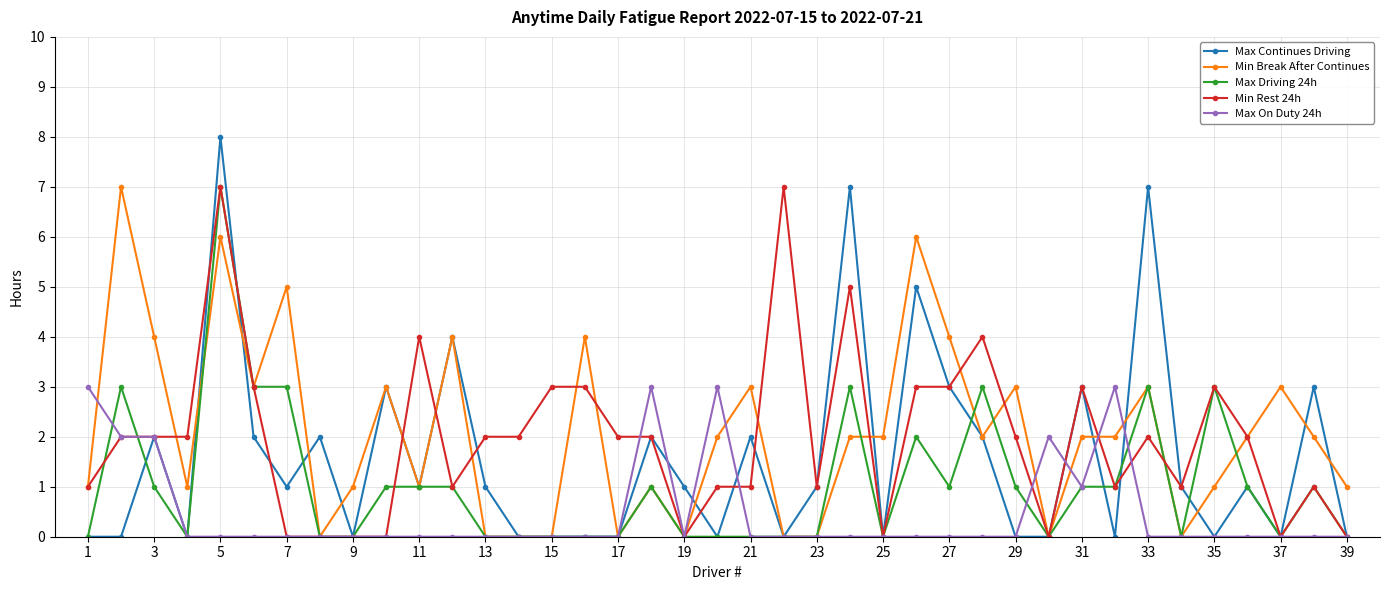

How many data points in Max Driving 24h are less than 1?

19